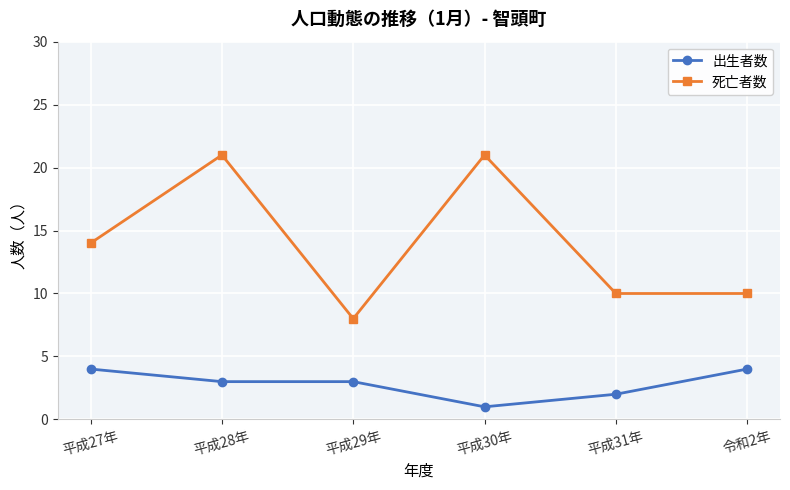

What is the value of the 出生者数 point at the 3rd from the left?

3